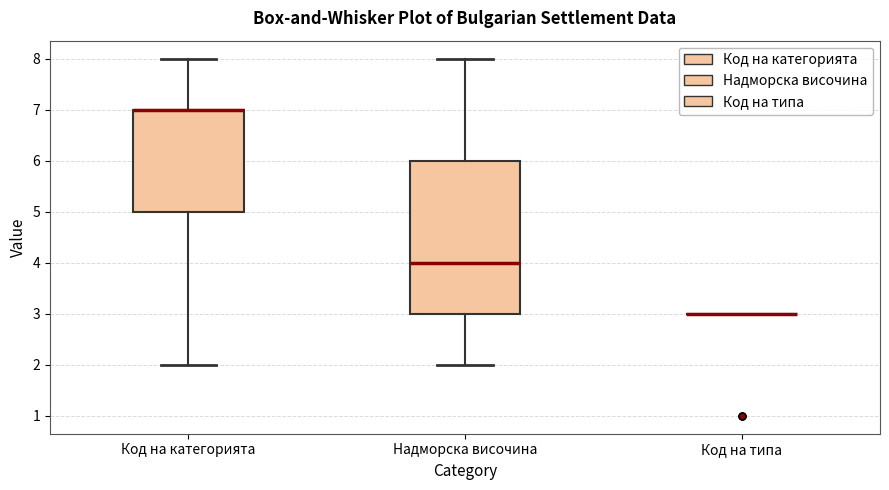

Reading left to right, transcribe this box plot: for each box, give where its median line is, the range the box spans, and where its two whiskers end, as read against the y-axis. The values are not printed on the chart, so give them approximately, as read against the axis.

Код на категорията: median 7 (drawn on the box's upper edge), box 5 to 7, whiskers 2 to 8
Надморска височина: median 4, box 3 to 6, whiskers 2 to 8
Код на типа: box collapsed to a line at 3, whiskers 3 to 3